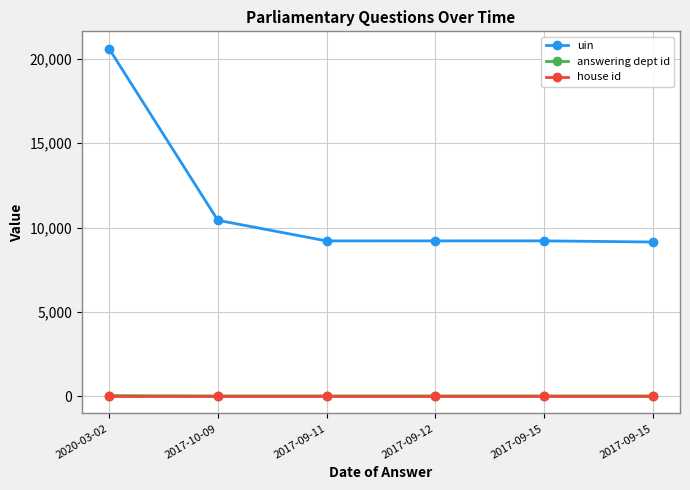

Is the value of answering dept id at 2017-09-12 greater than the value of uin at 2017-09-15?

No